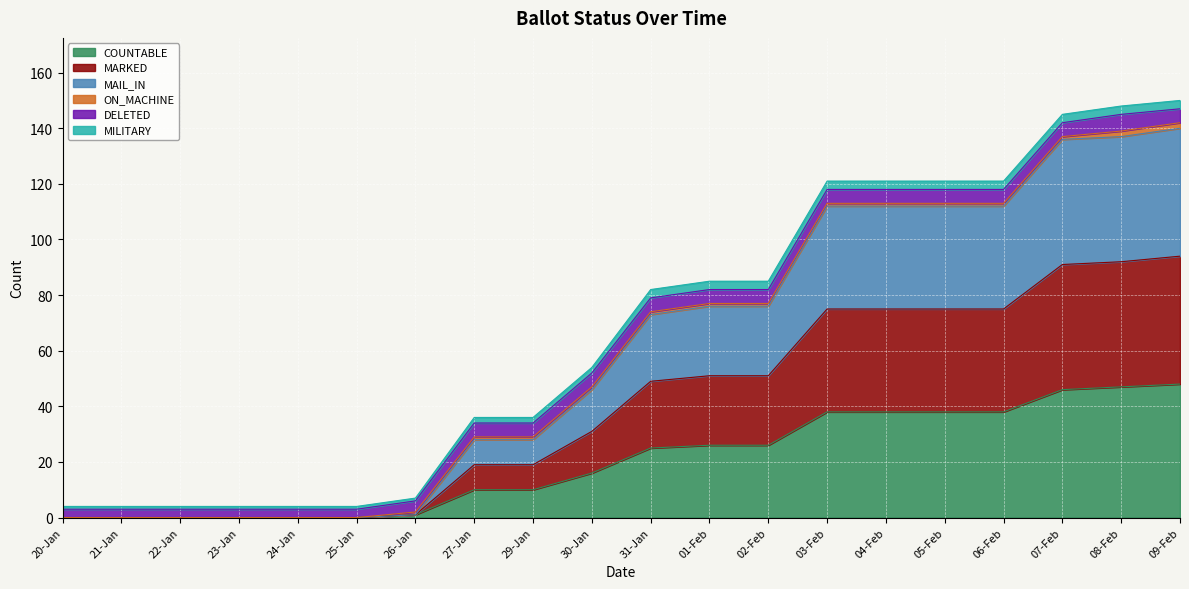

At which category does the chart reach its minimum across all series?

20-Jan